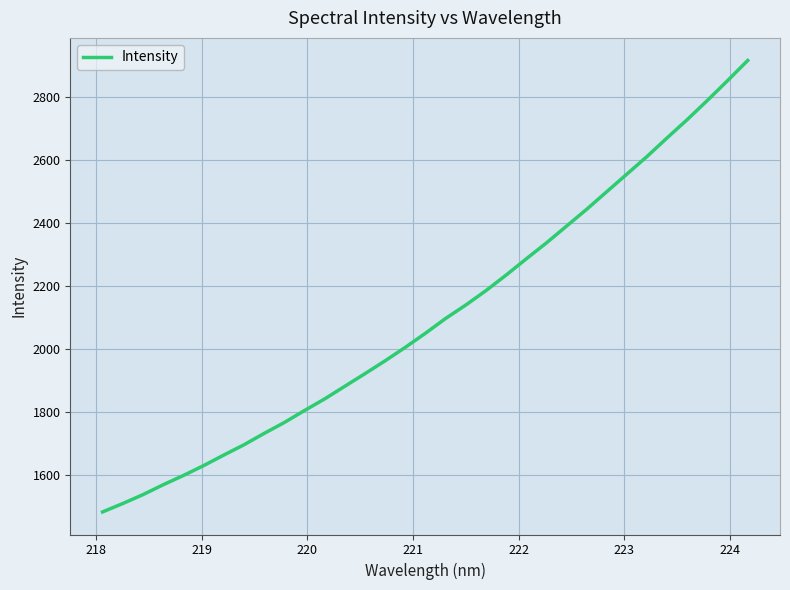

What is the difference between the maximum and minimum values?

1432.9